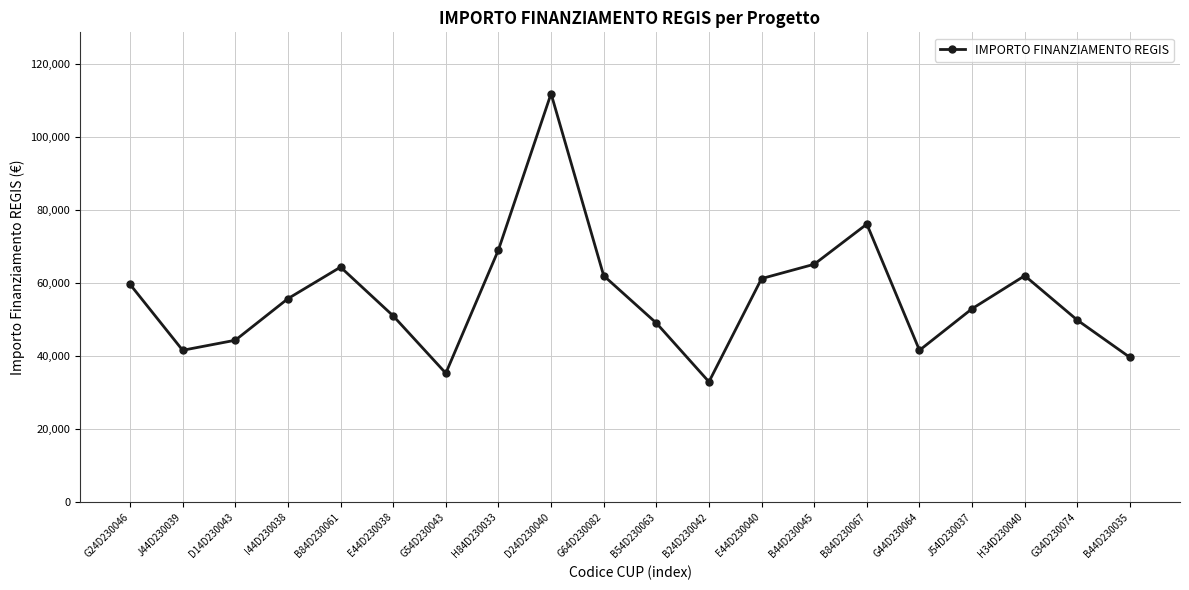

Approximately how many times larger is the value at E44D230038 compared to D24D230040?

0.5